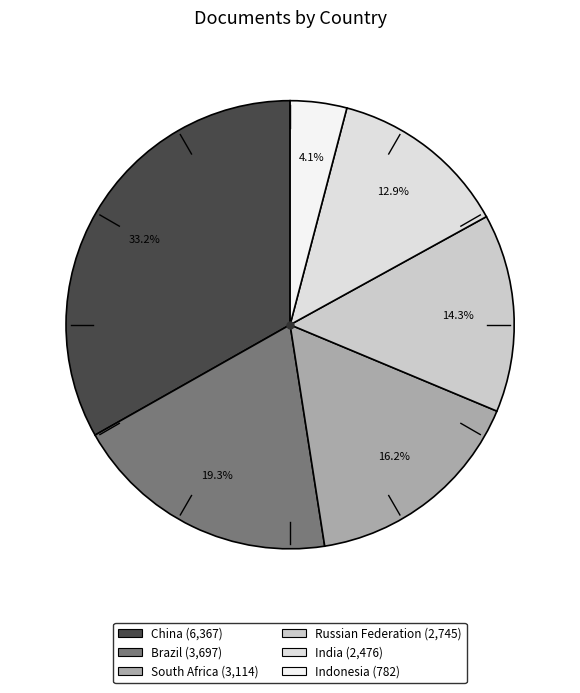

How many slices are in this pie chart?

6